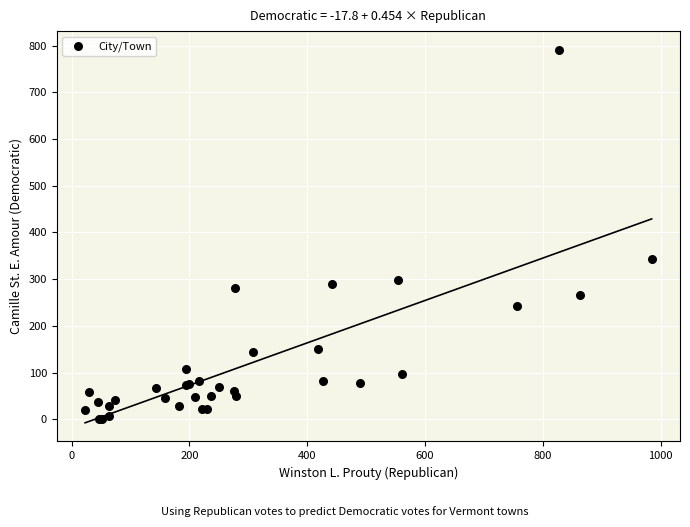

What Y value in the scatter plot is closest to 396?

344